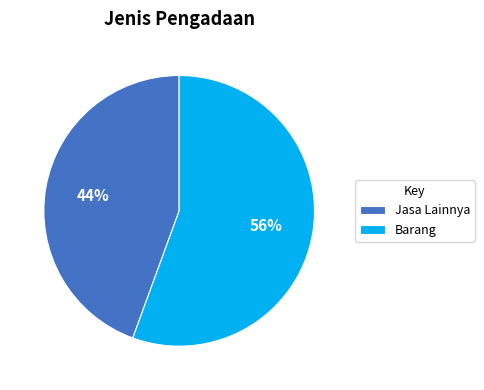

To the nearest percent, what portion does Jasa Lainnya represent?

44%